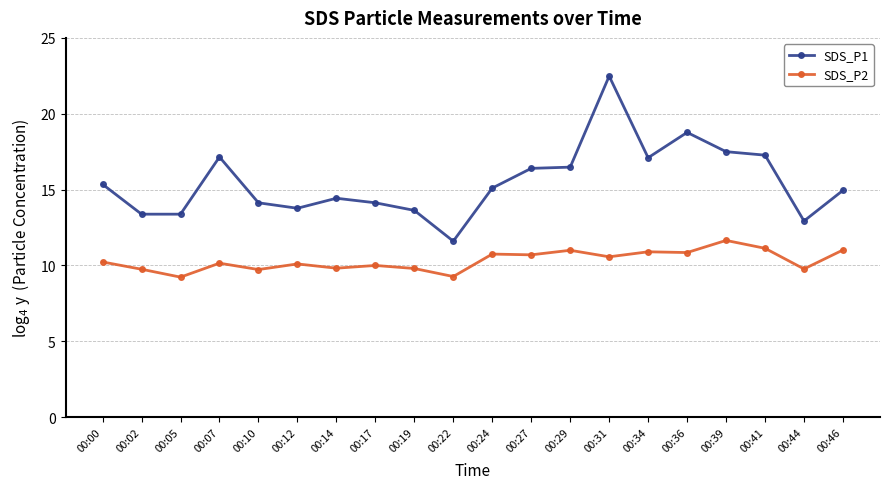

Which series changed the most between 00:24 and 00:39?

SDS_P1